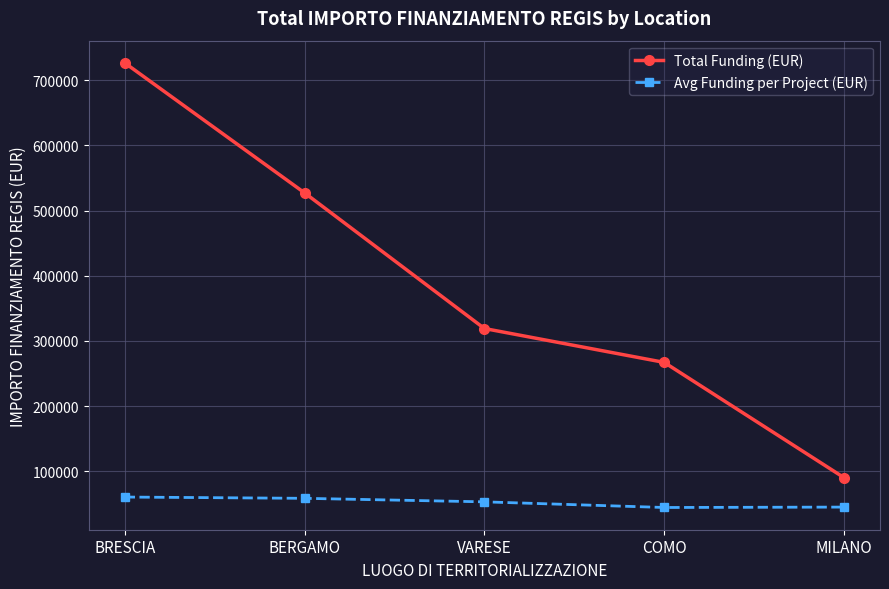

At COMO, list the series in order from largest to smallest.

Total Funding (EUR), Avg Funding per Project (EUR)